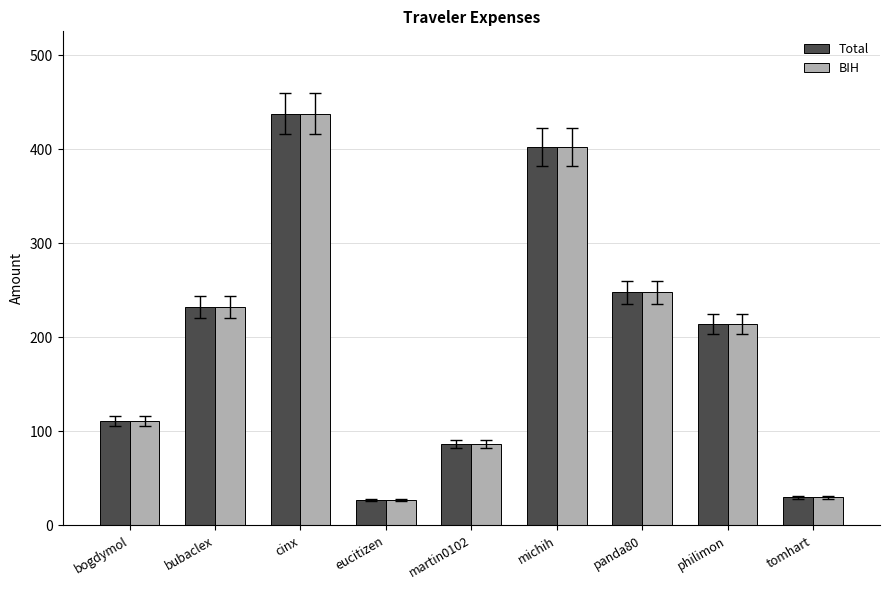

Which label corresponds to the largest value in the chart?

cinx